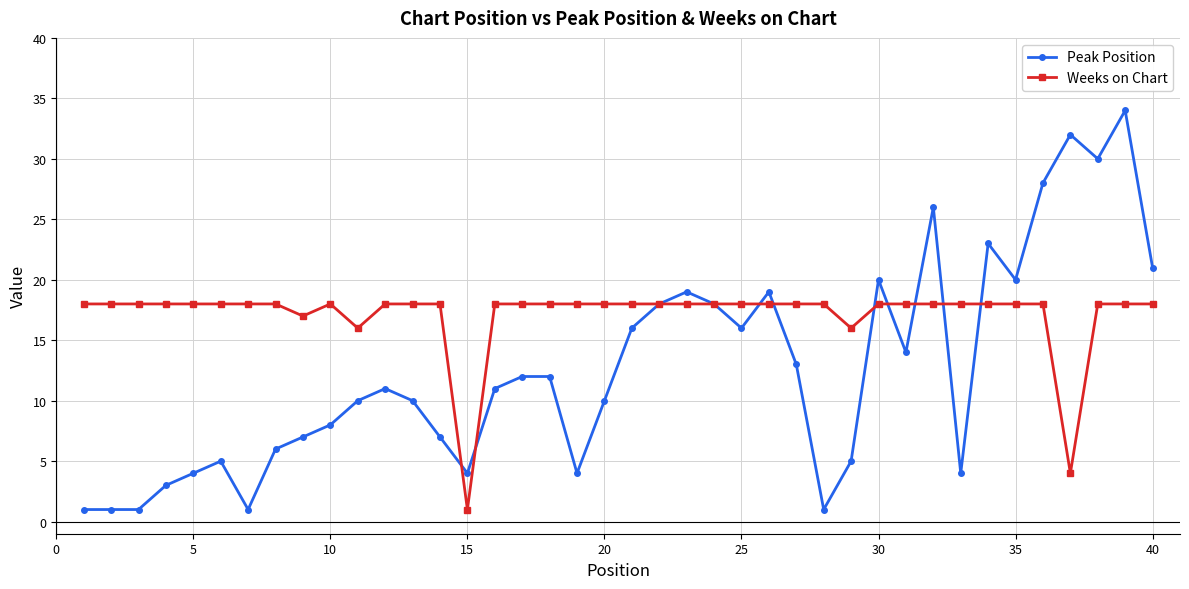

What is the value of the Weeks on Chart point at the 29th from the left?

16